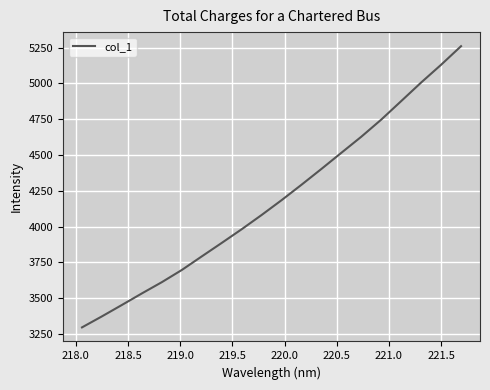

What is the minimum value shown in the chart?

3296.8